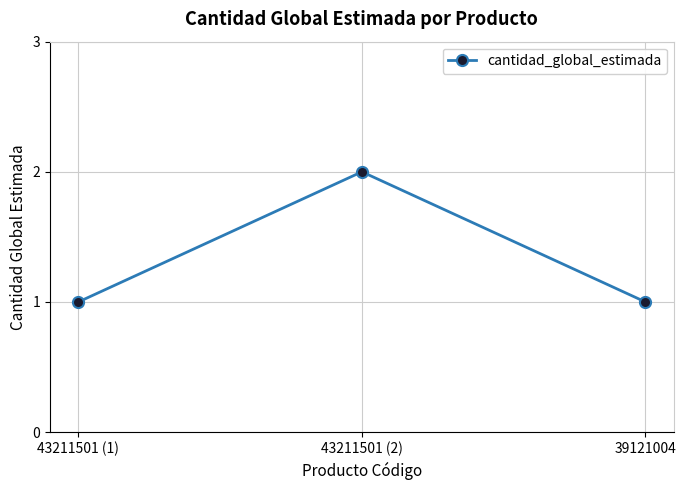

What position from the right is 39121004?

1